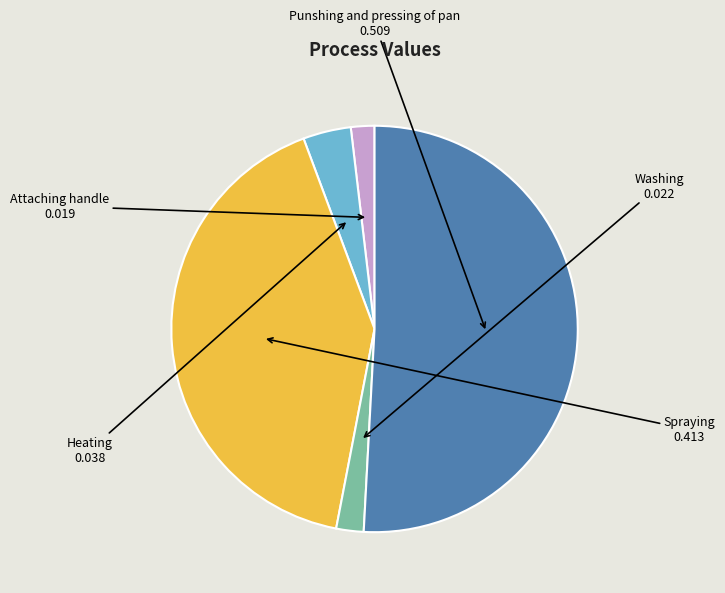

Is there a majority slice in this chart?

Yes